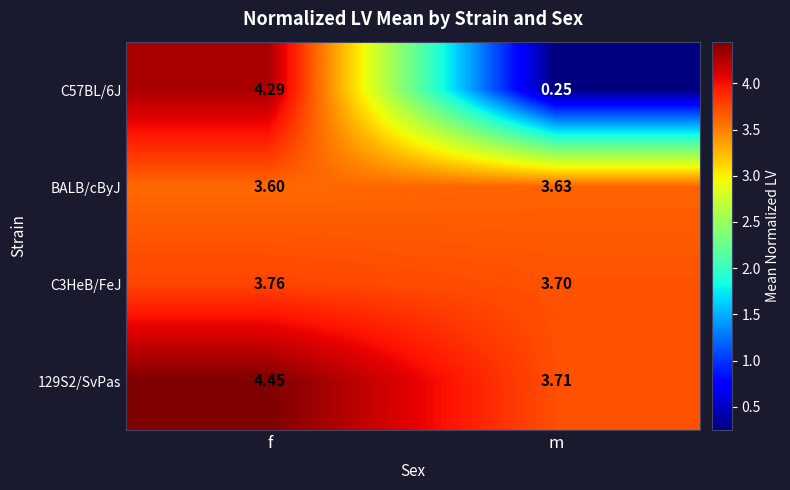

Where is C3HeB/FeJ nearest to the value 3?

m